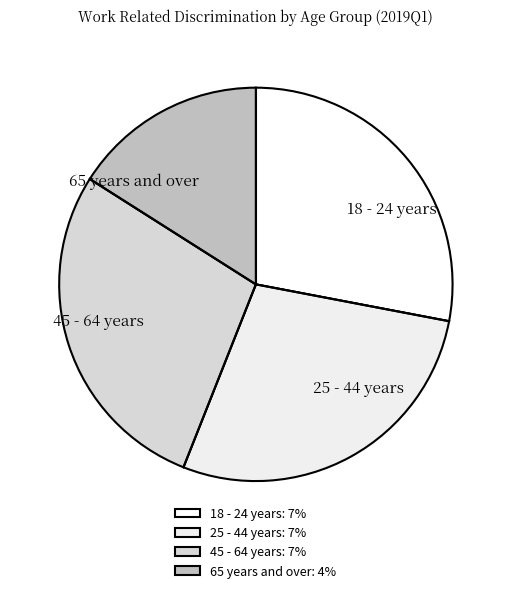

Combined, do 65 years and over and 45 - 64 years account for over 50%?

No